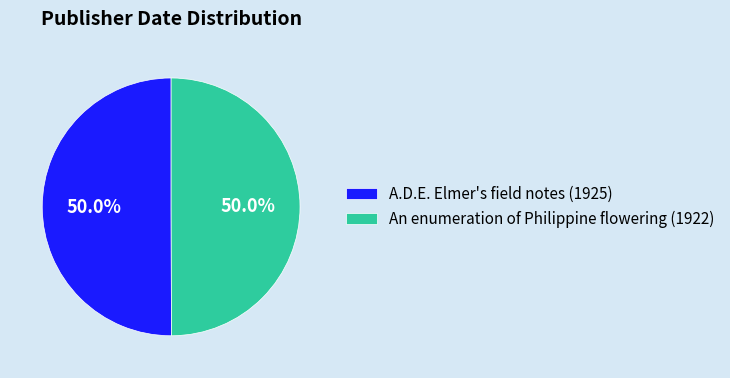

To the nearest percent, what portion does An enumeration of Philippine flowering (1922) represent?

50%